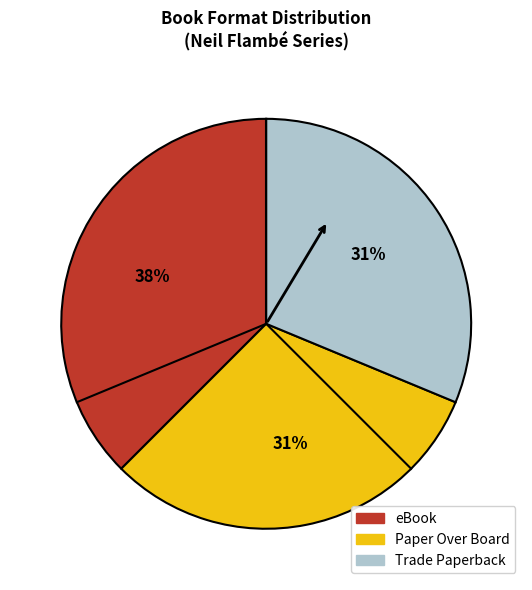

How many slices are in this pie chart?

3